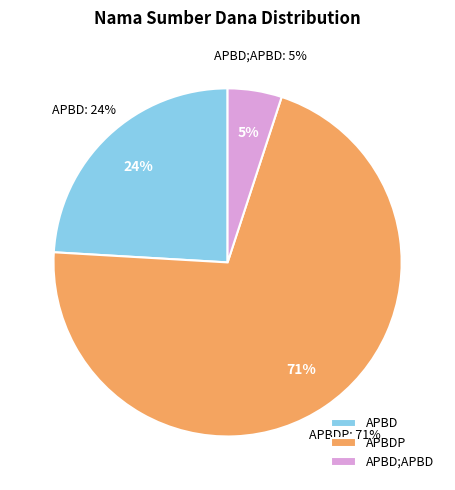

Which slice is the smallest?

APBD;APBD